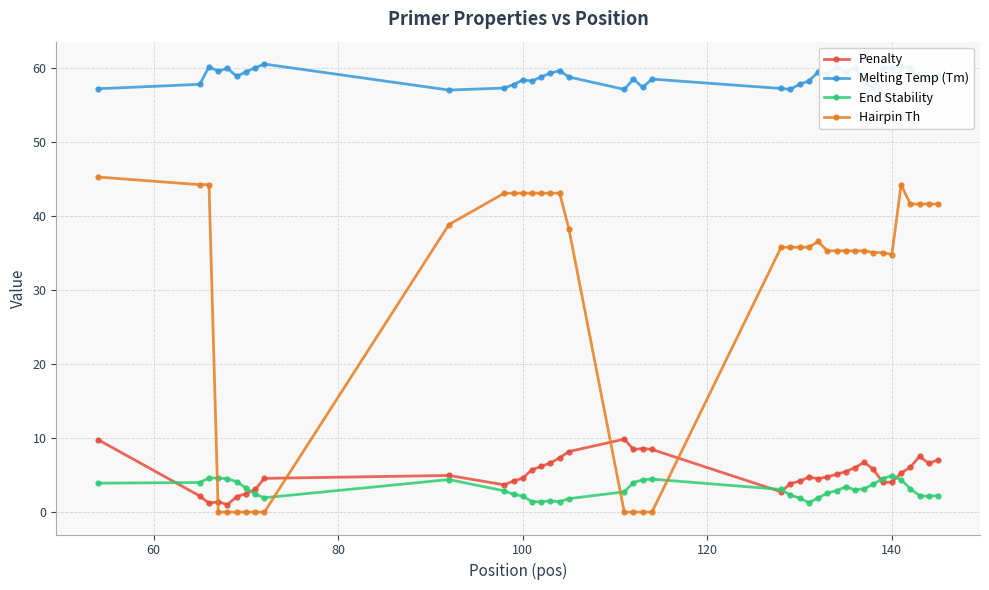

How many distinct data groups are displayed?

4